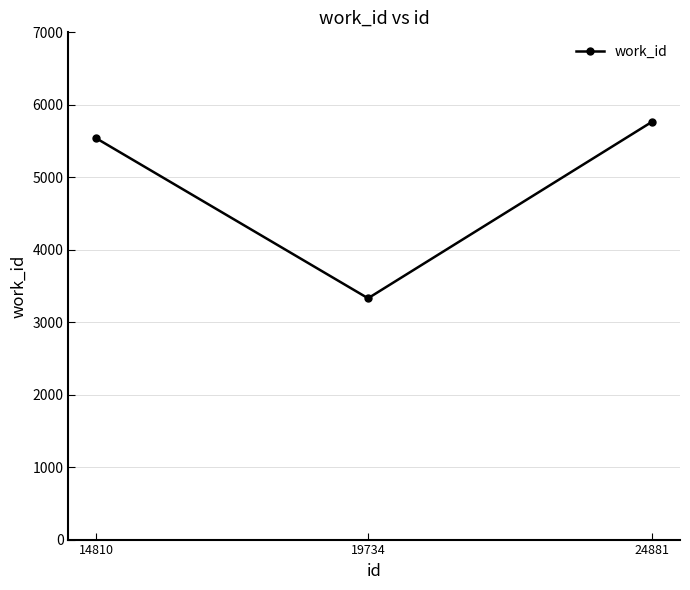

What is the approximate value at 24881, to the nearest 50?

5750